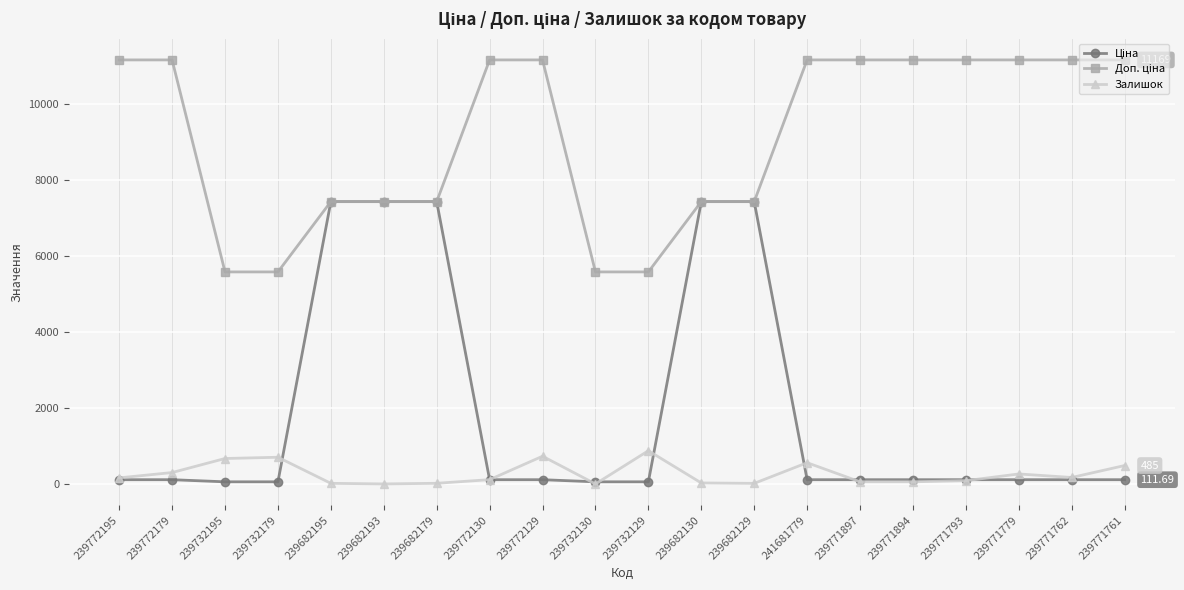

Does the chart have visible grid lines?

Yes